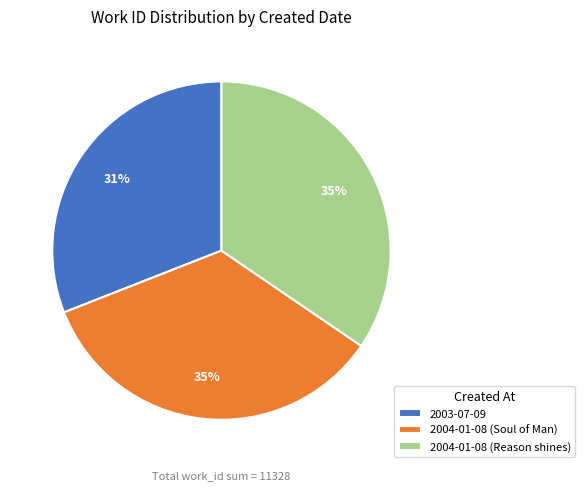

To the nearest percent, what portion does 2003-07-09 represent?

31%